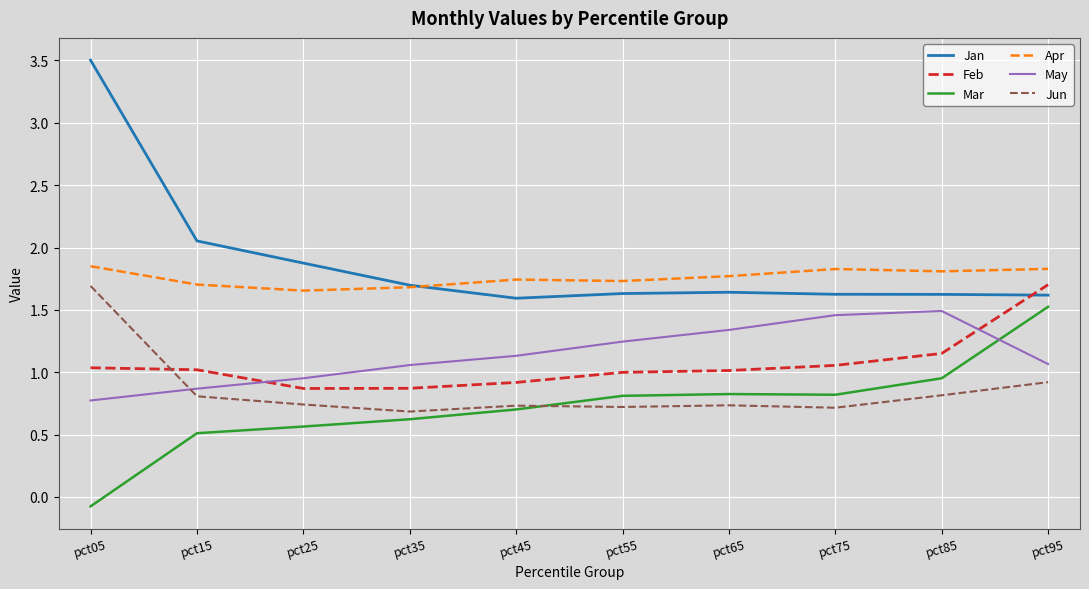

True or false: Apr has a value of 0.4 at pct95.

False